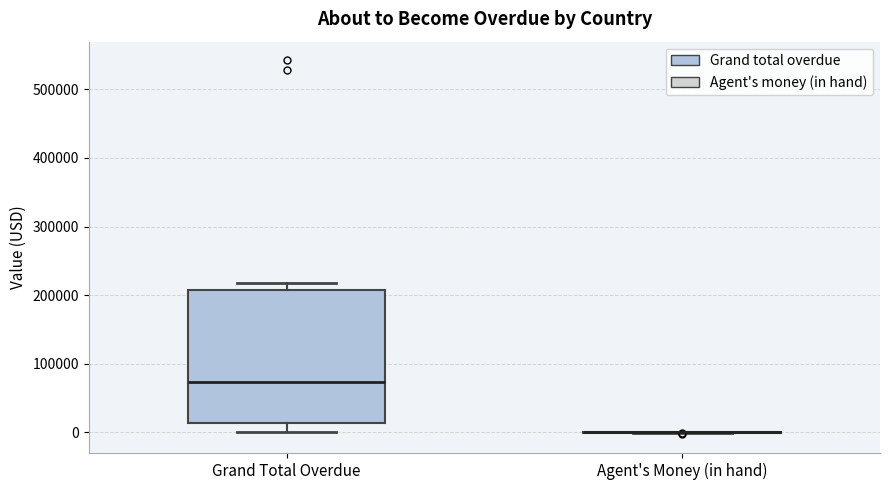

Comparing the boxes themselves (not the whiskers), which one is the tallest?

Grand Total Overdue